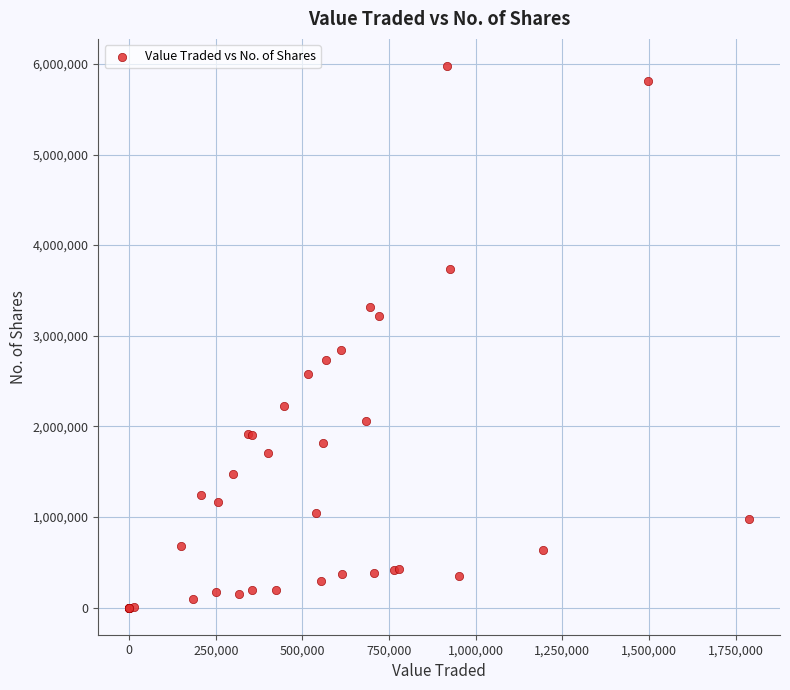

What Y value in the scatter plot is closest to 2988456?

2845912